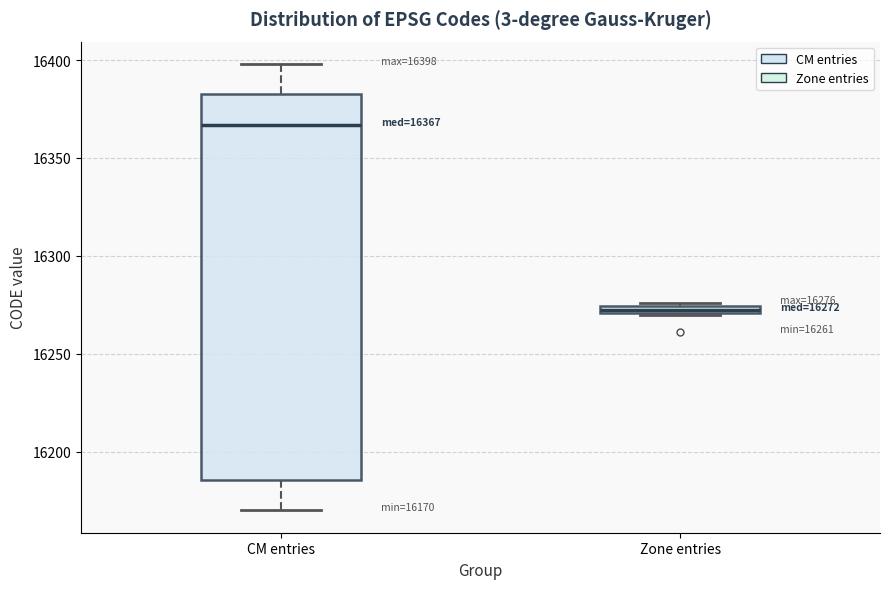

Which box's median line is the lowest?

Zone entries